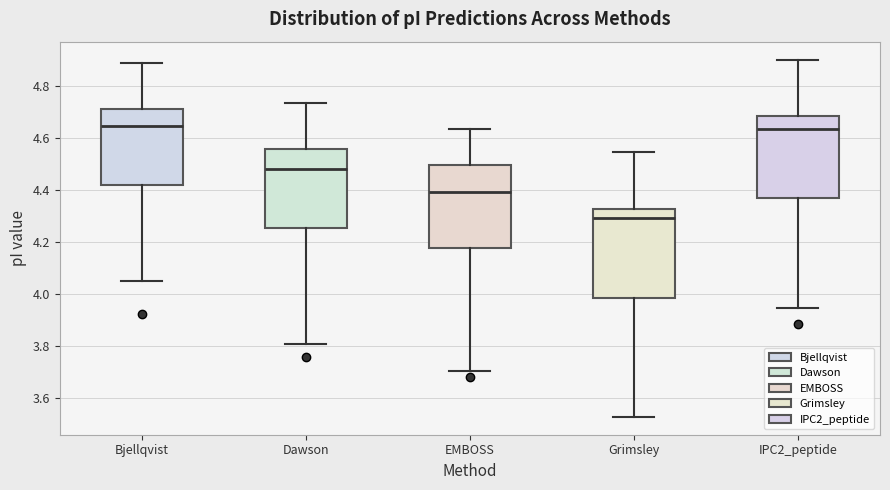

Which box is the tallest, from its lower edge to its upper edge?

Grimsley